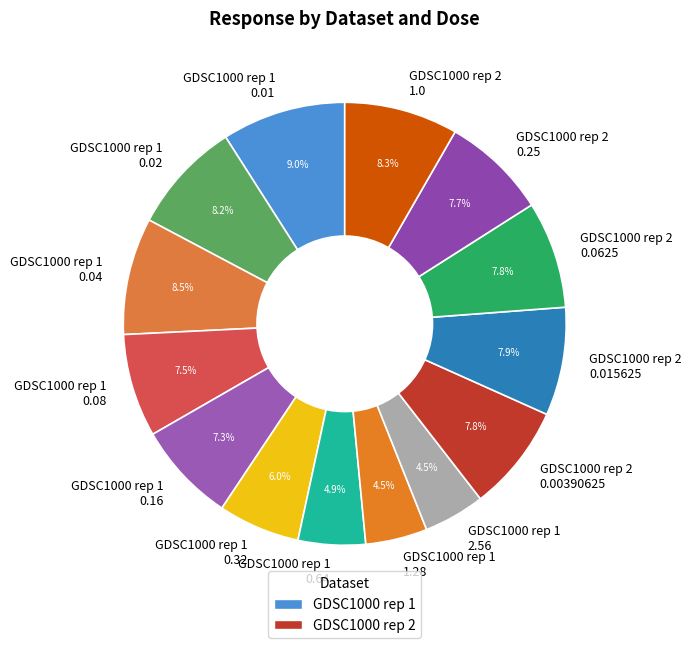

Is there any slice that represents more than half of the pie?

No